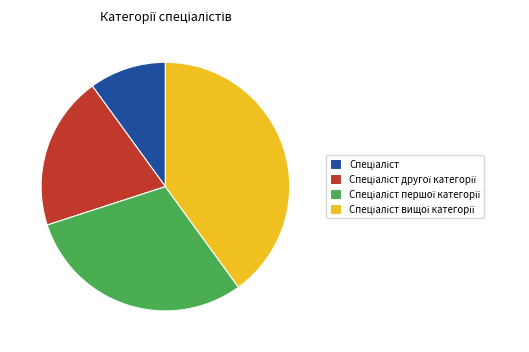

Is there any slice that represents more than half of the pie?

No